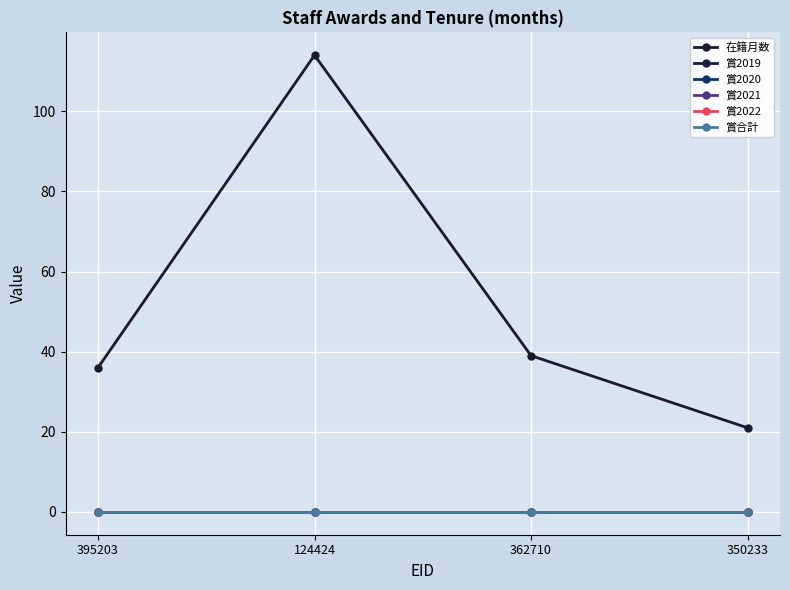

Does the chart have visible grid lines?

Yes